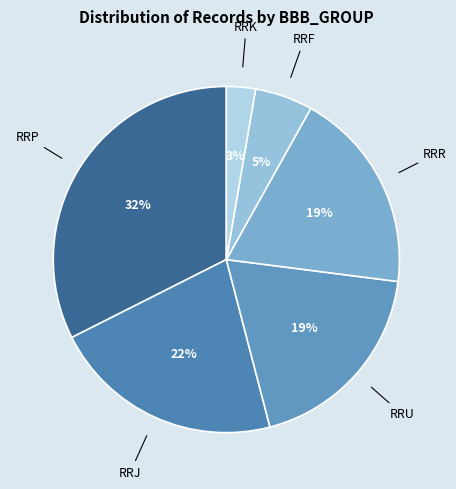

How many slices are in this pie chart?

6